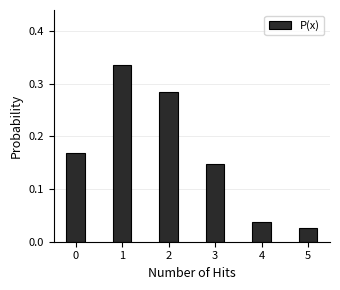

Which label corresponds to the smallest value in the chart?

5